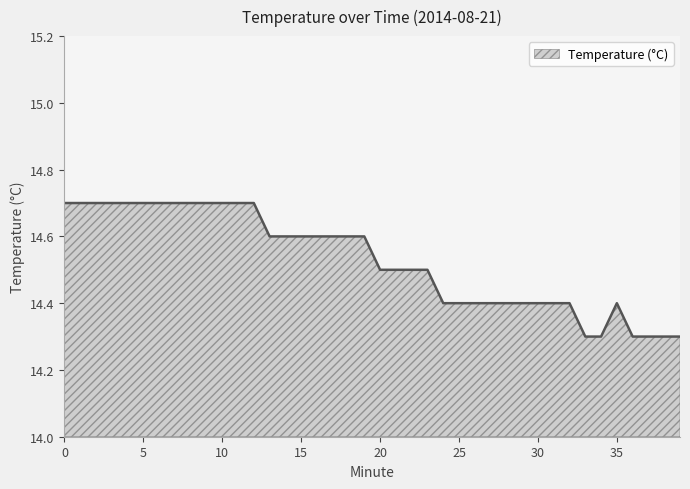

What is the maximum value shown in the chart?

14.7